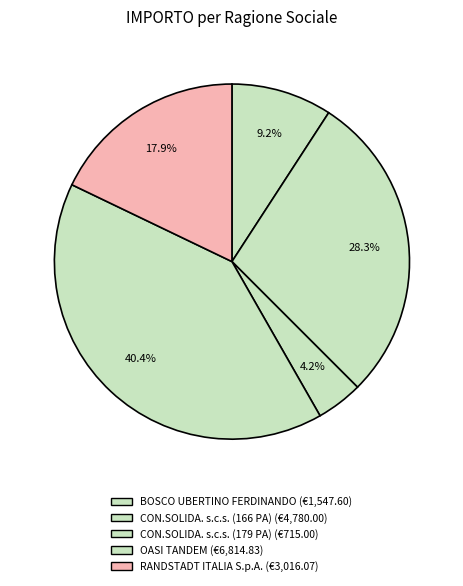

To the nearest percent, what is the difference between the largest and smallest slice percentages?

36%